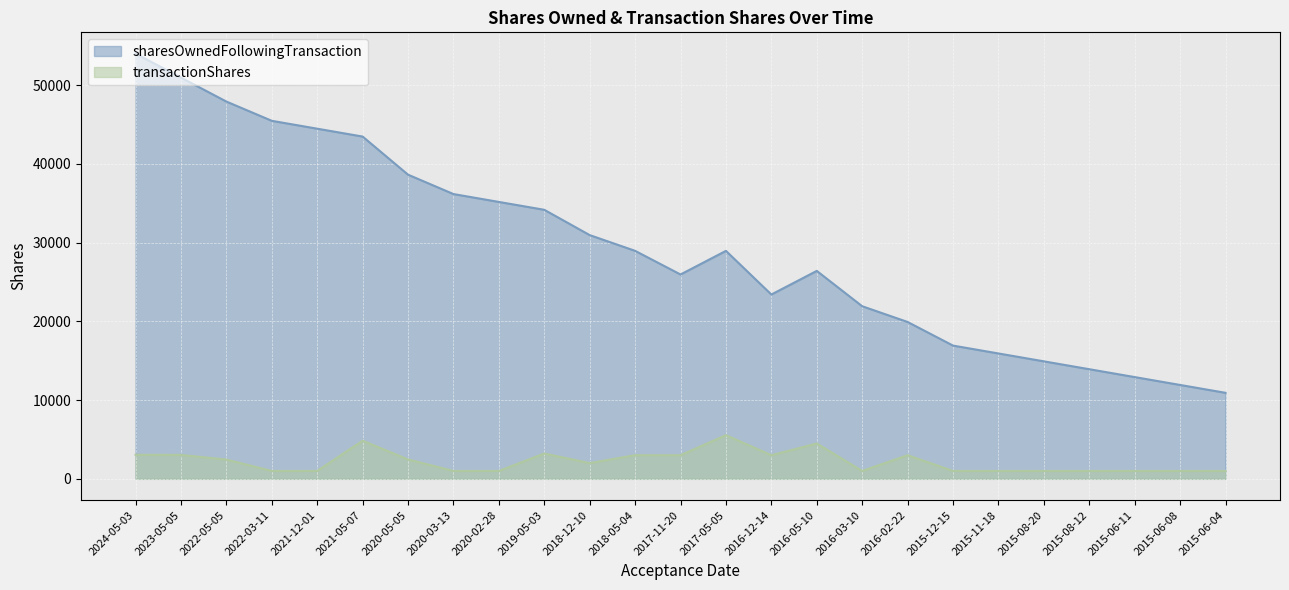

How many values in the sharesOwnedFollowingTransaction series exceed 28956?

12